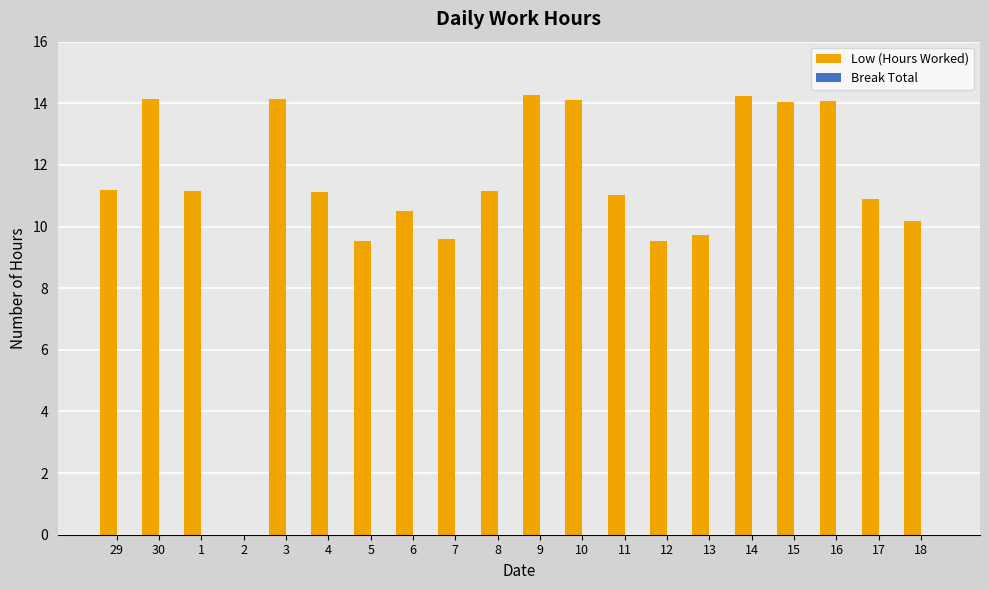

What is the sum of the values at 1 and 30?

25.3